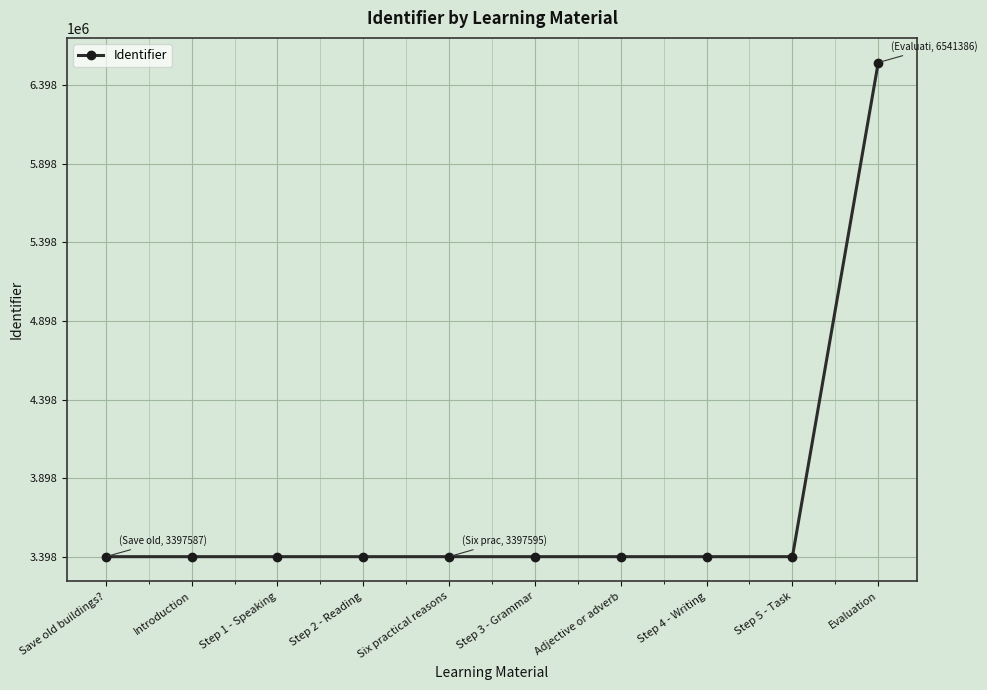

What is the approximate value at Evaluation?

6541386